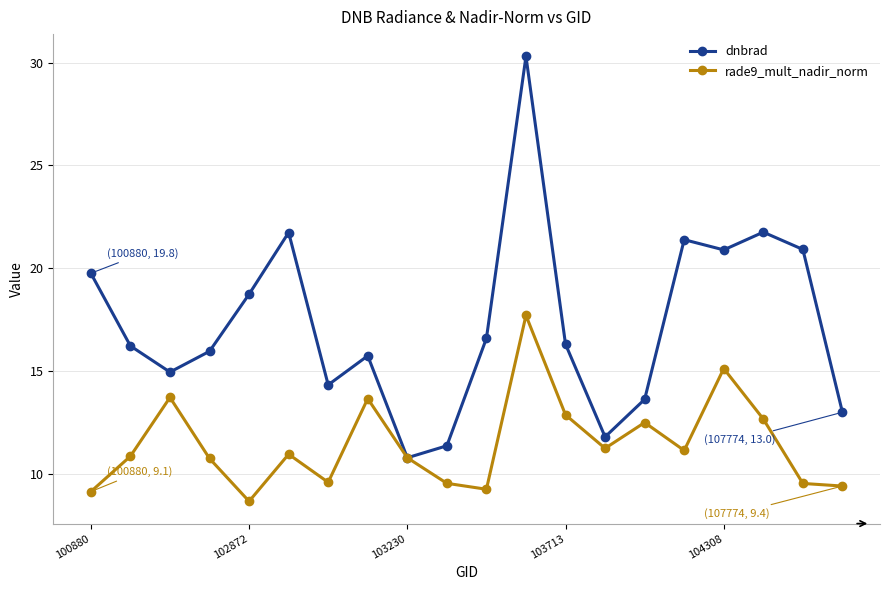

What is the maximum value shown in the chart?

30.3